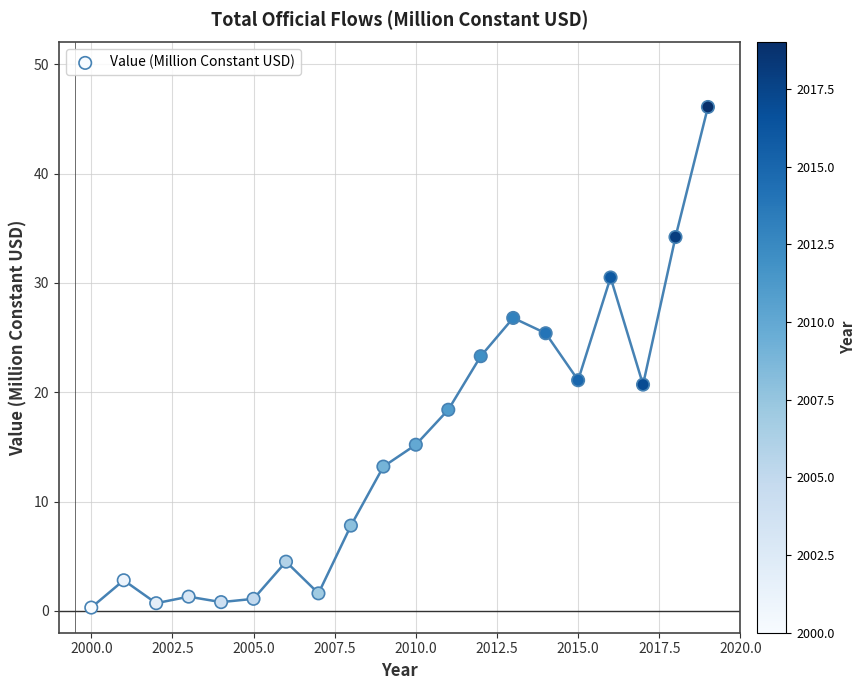

What is the range of X values (max minus min)?

19.0